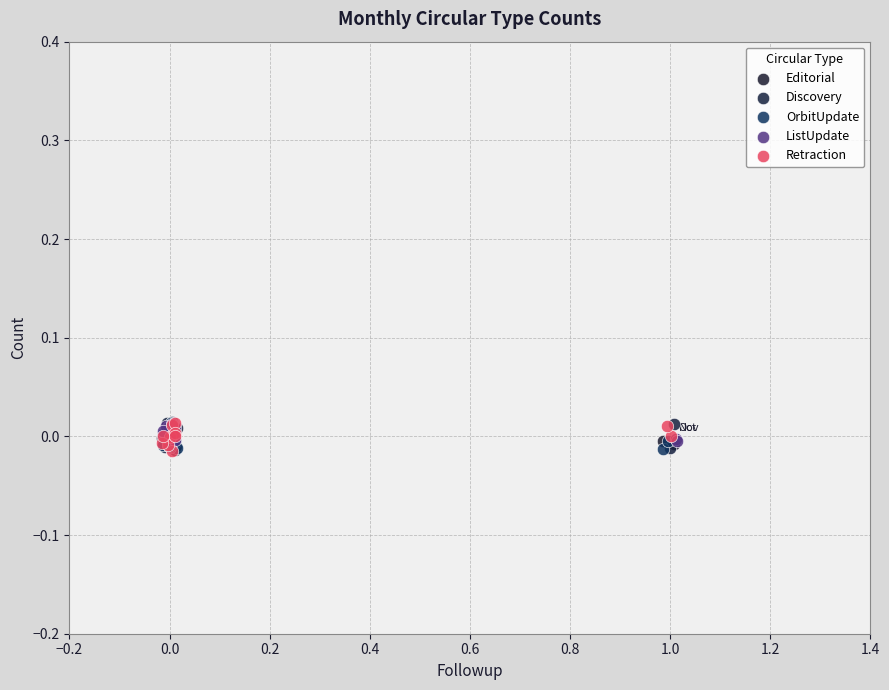

What are all the series names shown in the legend?

Editorial, Discovery, OrbitUpdate, ListUpdate, Retraction